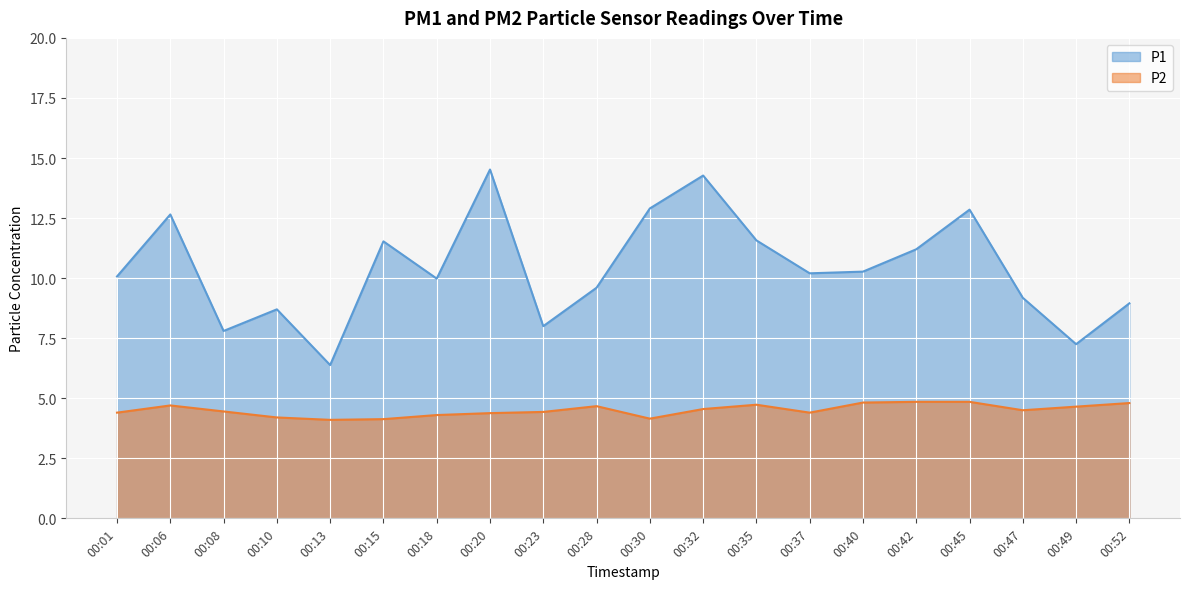

Reading right to left, extract all data points from this chart.

P1: 8.9	7.2	9.2	12.8	11.2	10.3	10.2	11.6	14.3	12.9	9.6	8.0	14.5	10.0	11.5	6.4	8.7	7.8	12.7	10.1
P2: 4.8	4.7	4.5	4.8	4.8	4.8	4.4	4.7	4.5	4.2	4.7	4.4	4.4	4.3	4.1	4.1	4.2	4.5	4.7	4.4